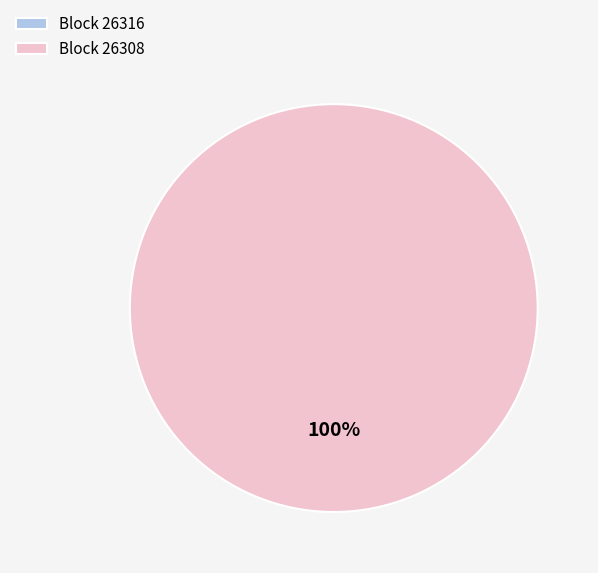

To the nearest percent, what is the combined percentage of 26316 and 26308?

100%